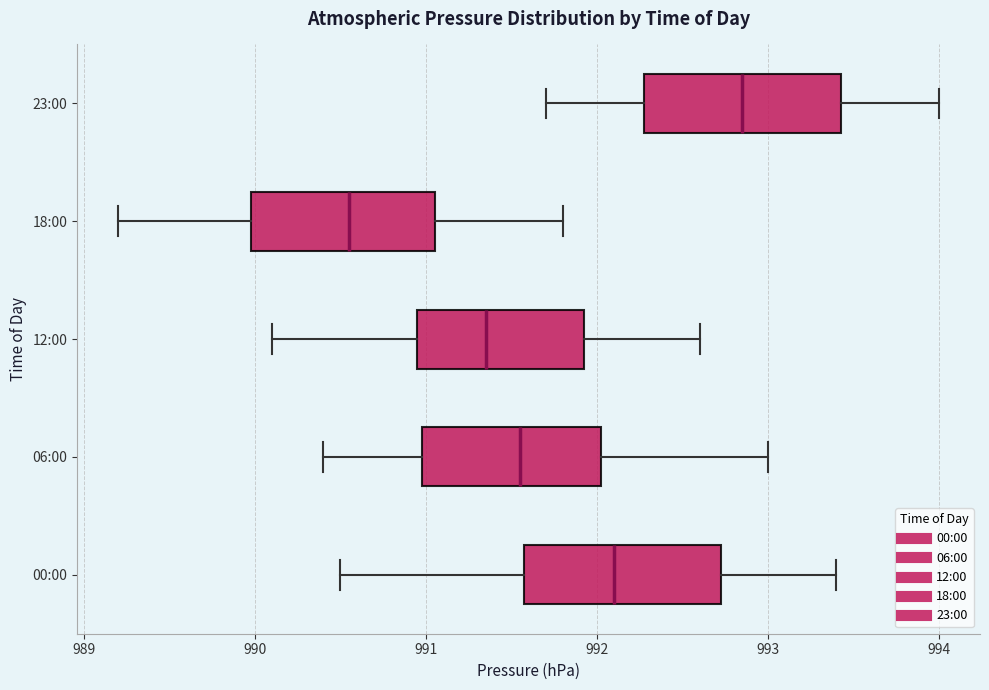

Reading bottom to top, transcribe this box plot: for each box, give where its median line is, the range the box spans, and where its two whiskers end, as read against the x-axis. The values are not printed on the chart, so give them approximately, as read against the axis.

00:00: median 992.1, box 991.6 to 992.7, whiskers 990.5 to 993.4
06:00: median 991.6, box 991.0 to 992.0, whiskers 990.4 to 993.0
12:00: median 991.4, box 991.0 to 991.9, whiskers 990.1 to 992.6
18:00: median 990.6, box 990.0 to 991.1, whiskers 989.2 to 991.8
23:00: median 992.9, box 992.3 to 993.4, whiskers 991.7 to 994.0